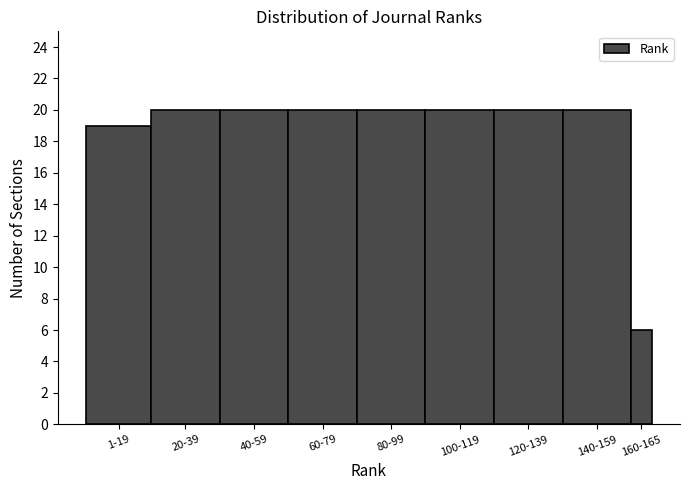

Reading left to right, transcribe all the data shown in this chart.

19	20	20	20	20	20	20	20	6